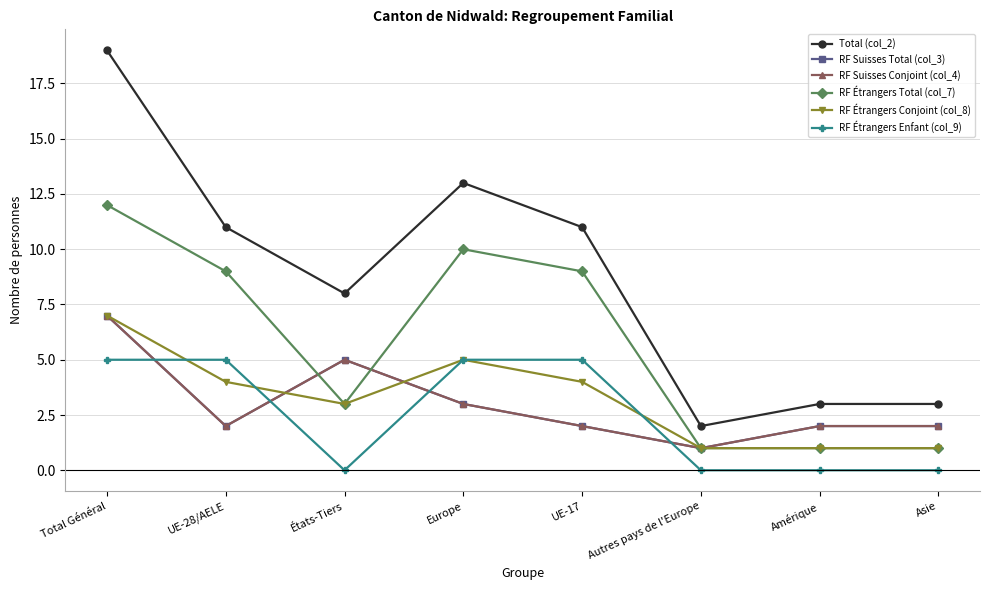

How many positive values does the RF Étrangers Enfant (col_9) series have?

4